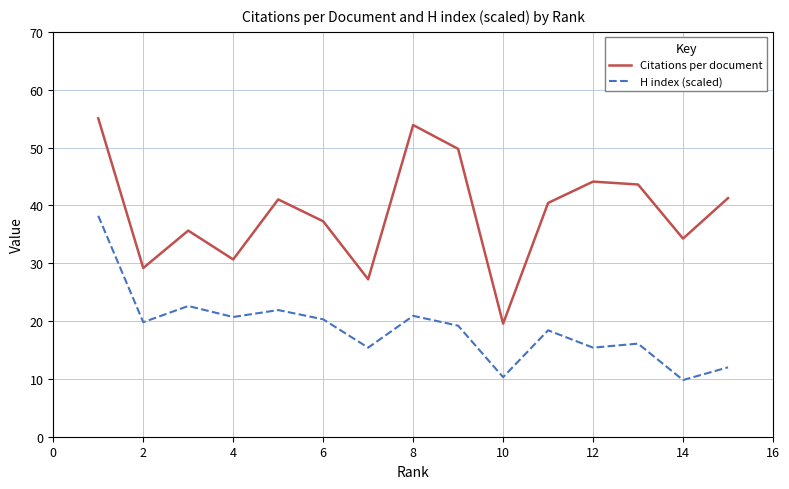

Which series has the widest spread of values?

Citations per document